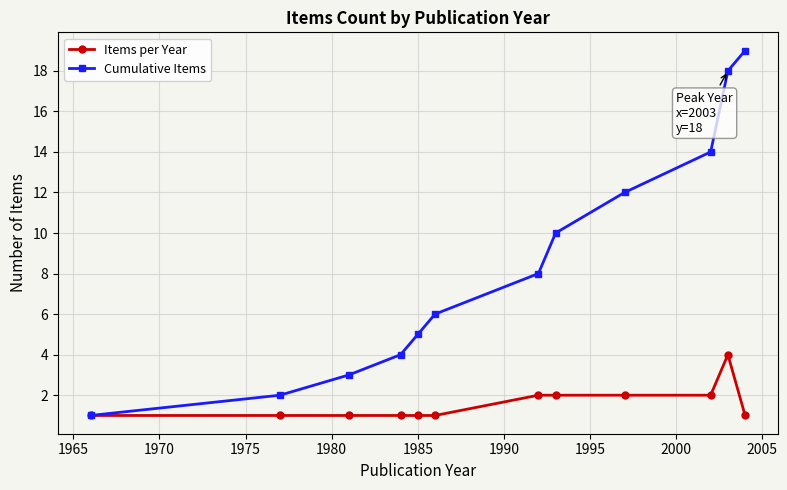

Reading left to right, what are all the values shown in this chart?

Items per Year: 1	1	1	1	1	1	2	2	2	2	4	1
Cumulative Items: 1	2	3	4	5	6	8	10	12	14	18	19